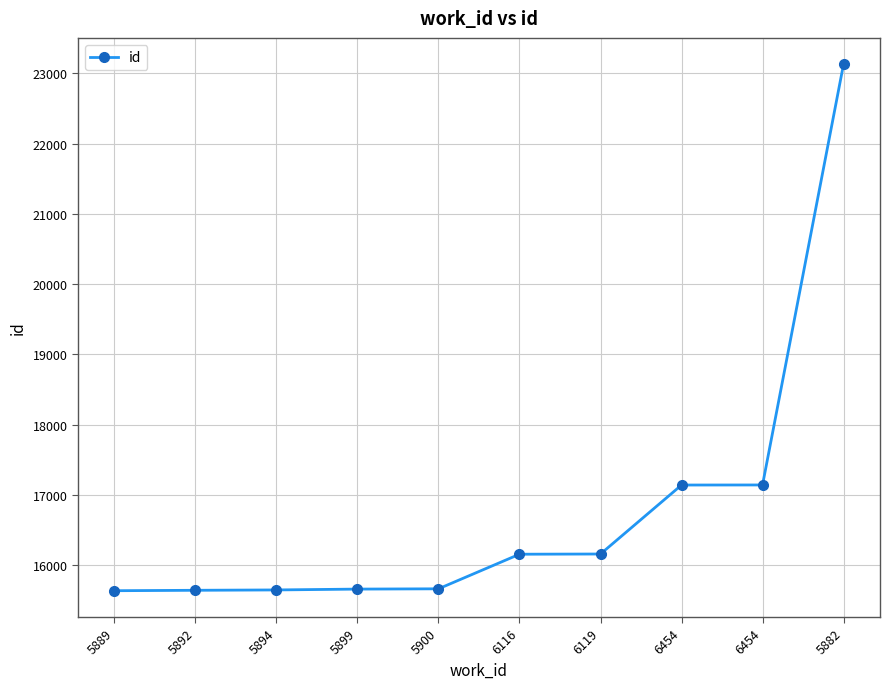

Reading left to right, what are all the values shown in this chart?

5889=15640	5892=15646	5894=15651	5899=15663	5900=15667	6116=16159	6119=16162	6454=17143	6454=17144	5882=23128